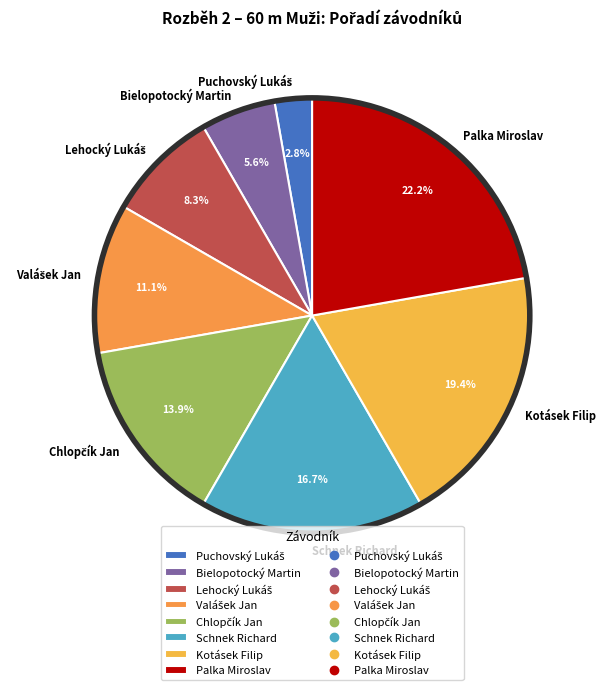

Between Bielopotocký Martin and Kotásek Filip, which is larger?

Kotásek Filip